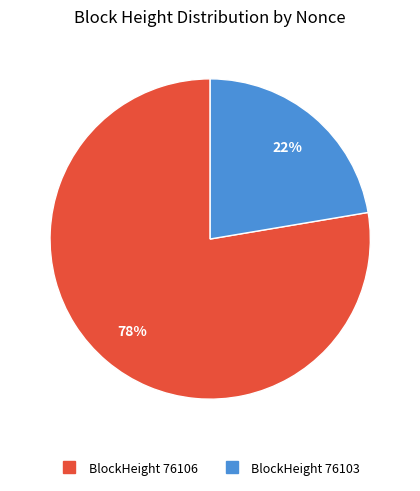

Does any single category account for the majority?

Yes